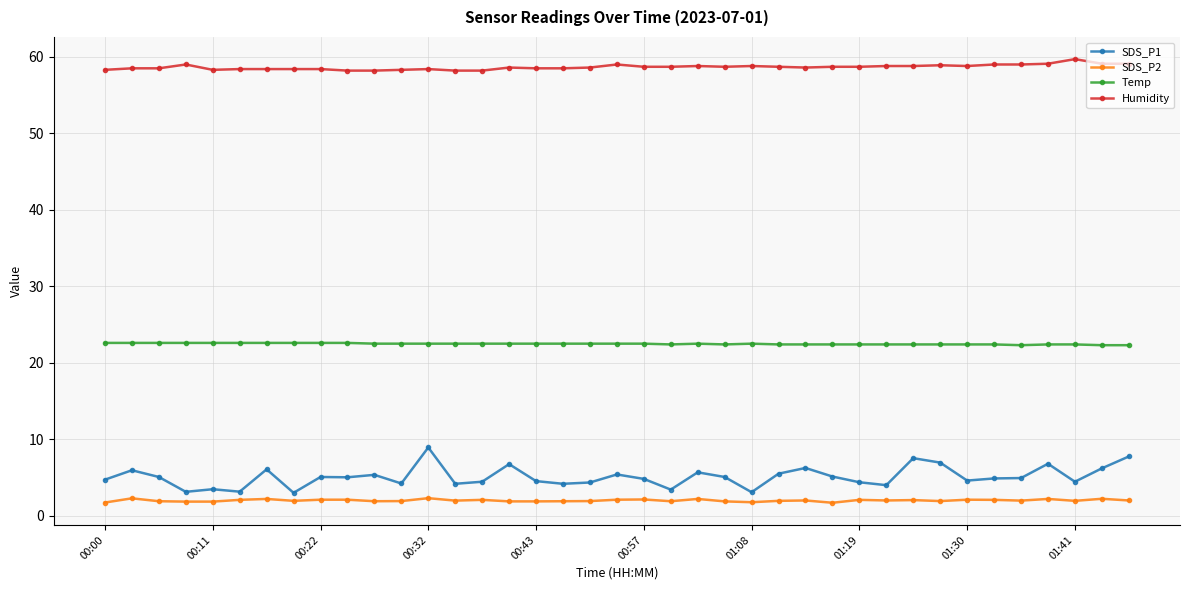

True or false: SDS_P2 has more than 0 interior local peaks.

True